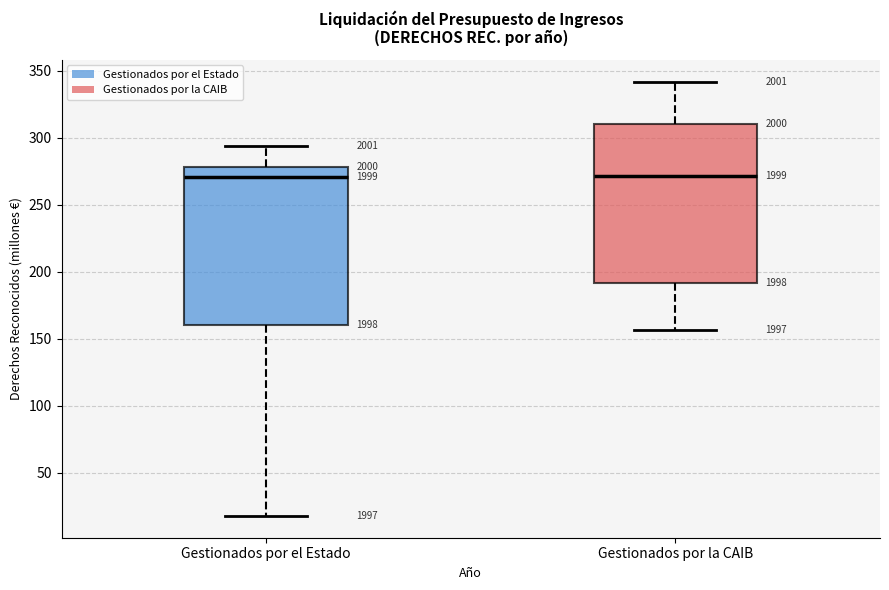

Where is the lower edge of the box for Gestionados por el Estado on the y-axis? The values are not printed on the chart, so give them approximately, as read against the axis.

160